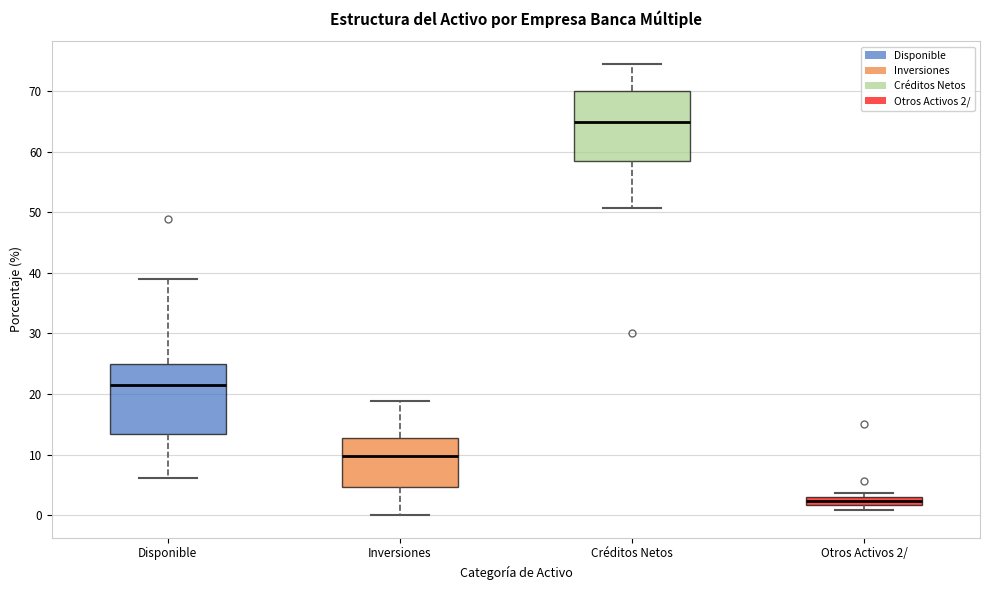

Which box's median line is the lowest?

Otros Activos 2/